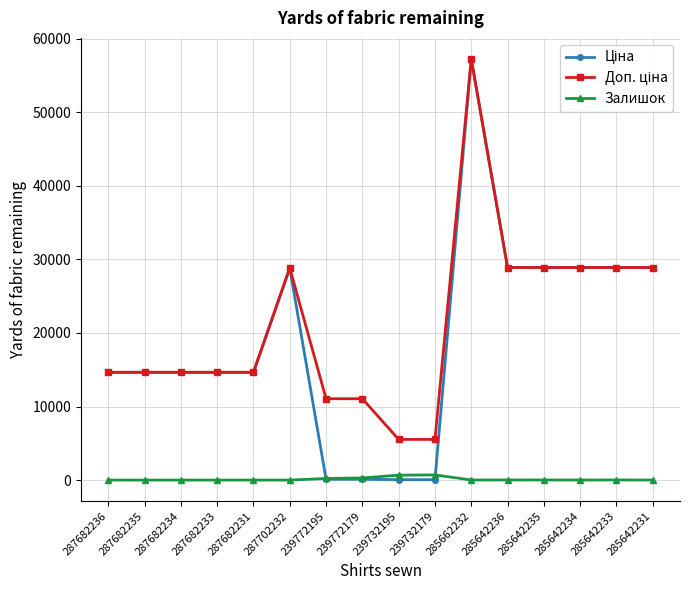

At how many categories does at least one series exceed 7439?

14